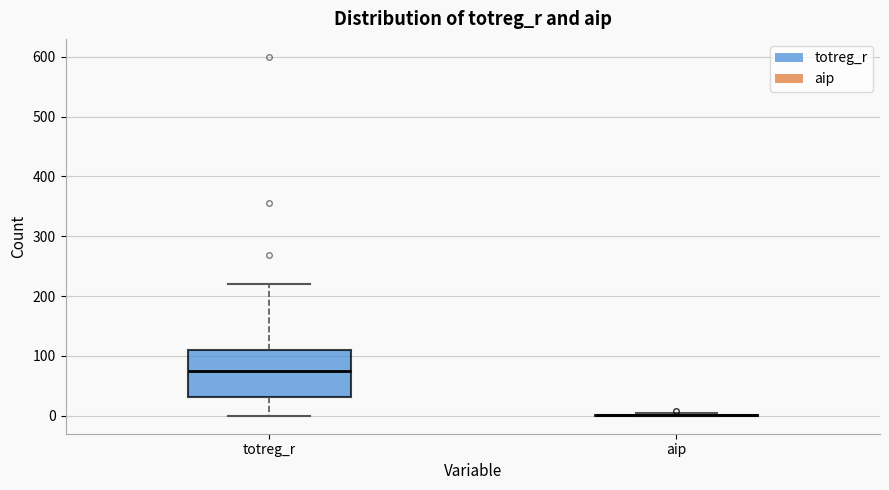

Comparing the boxes themselves (not the whiskers), which one is the tallest?

totreg_r